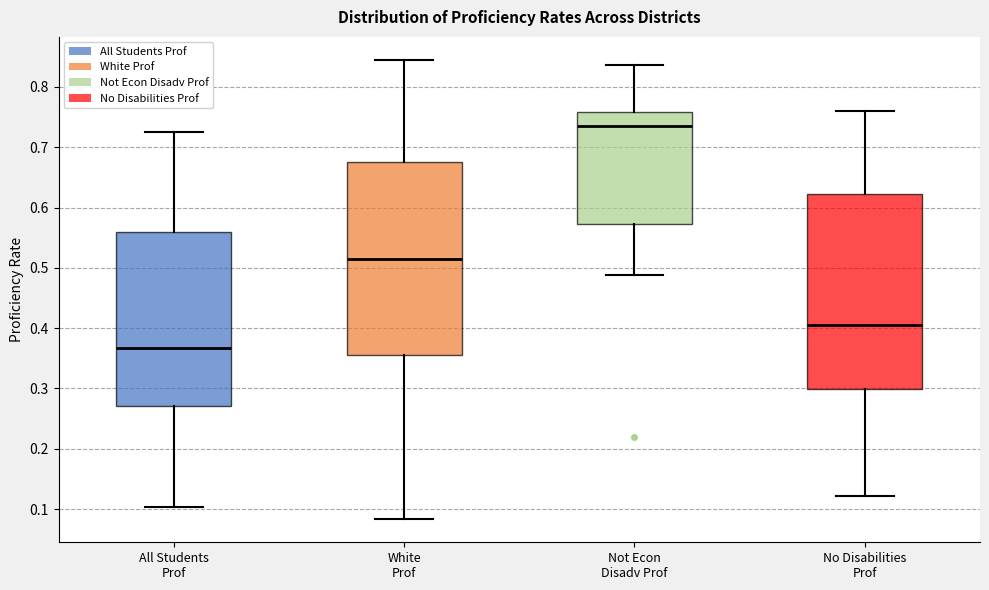

Where does the lower whisker of the box for No Disabilities Prof end on the y-axis? The values are not printed on the chart, so give them approximately, as read against the axis.

0.12